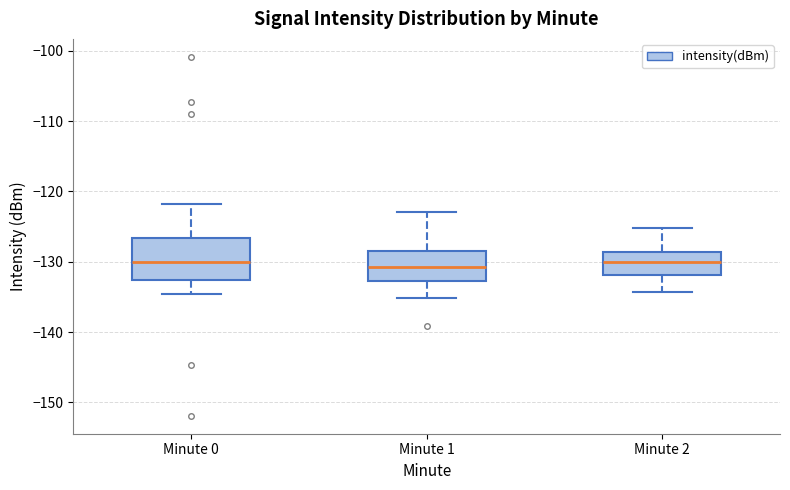

Reading left to right, transcribe this box plot: for each box, give where its median line is, the range the box spans, and where its two whiskers end, as read against the y-axis. The values are not printed on the chart, so give them approximately, as read against the axis.

Minute 0: median -130, box -133 to -127, whiskers -135 to -122
Minute 1: median -131, box -133 to -129, whiskers -135 to -123
Minute 2: median -130, box -132 to -129, whiskers -134 to -125